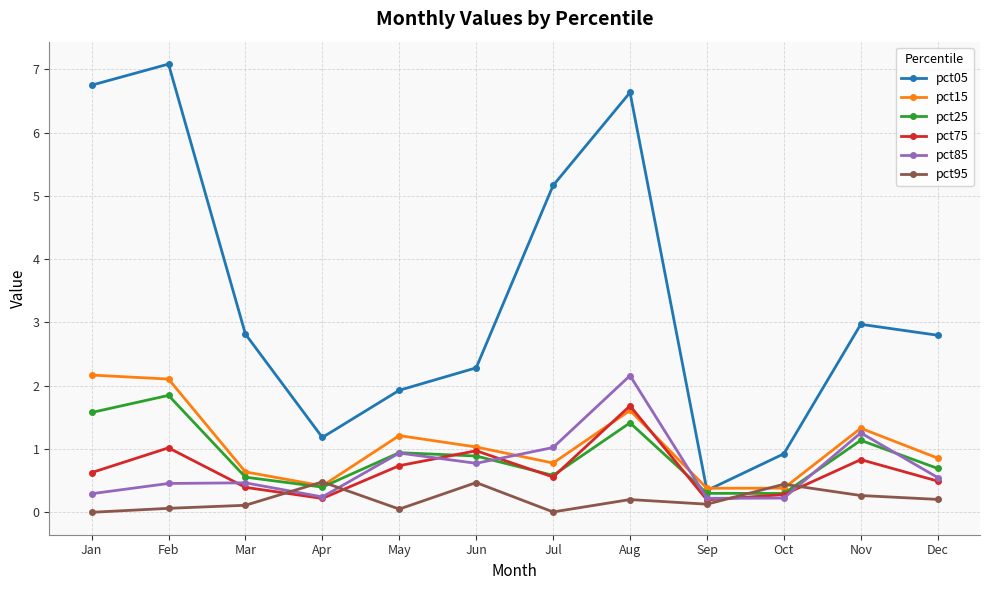

What is the maximum value shown in the chart?

7.1